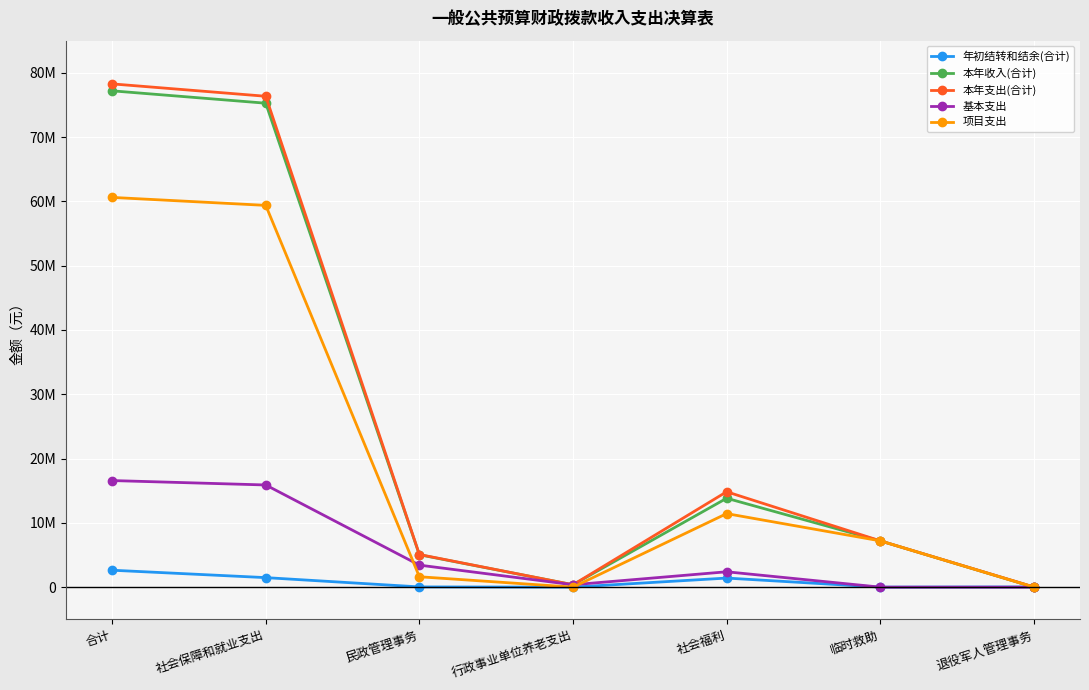

In 本年支出(合计), how many points are lower than both neighbors (excluding endpoints)?

1